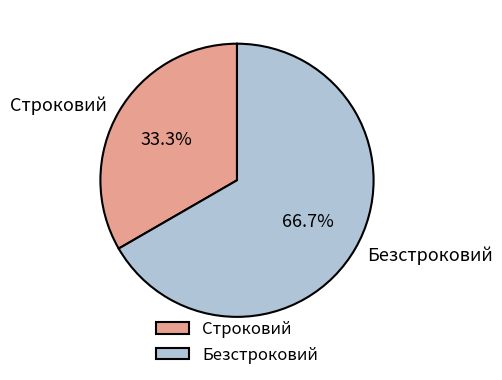

Which category has the biggest portion of the pie?

Безстроковий